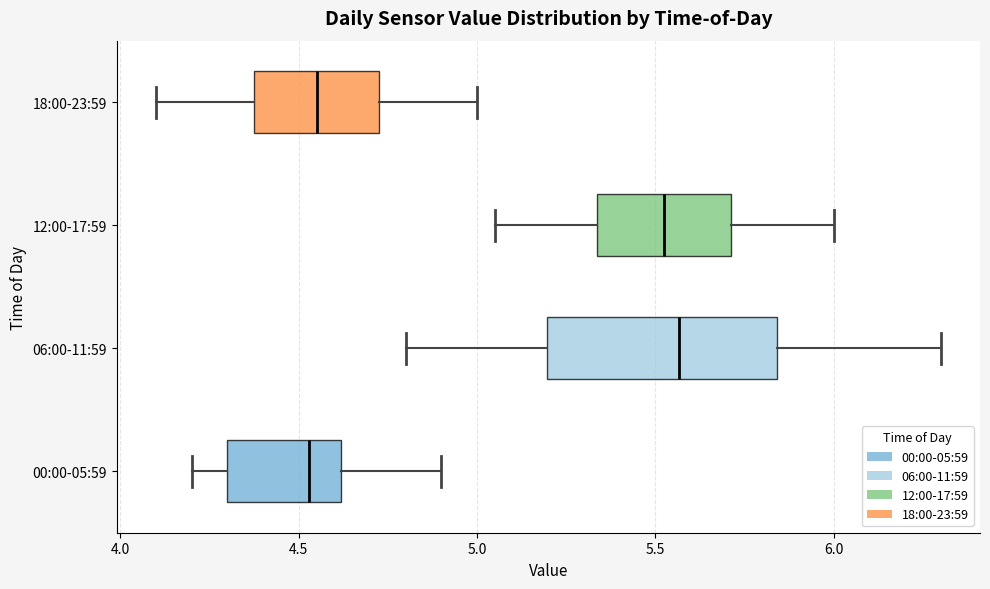

Where does the right whisker of the box for 06:00-11:59 end on the x-axis? The values are not printed on the chart, so give them approximately, as read against the axis.

6.30